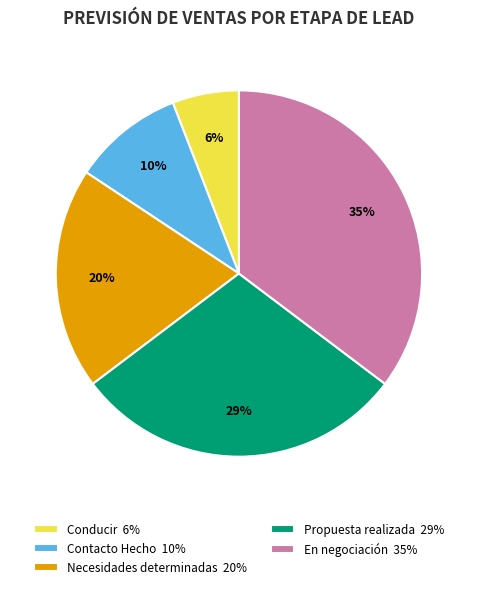

To the nearest percent, what percentage of the pie is Conducir?

6%